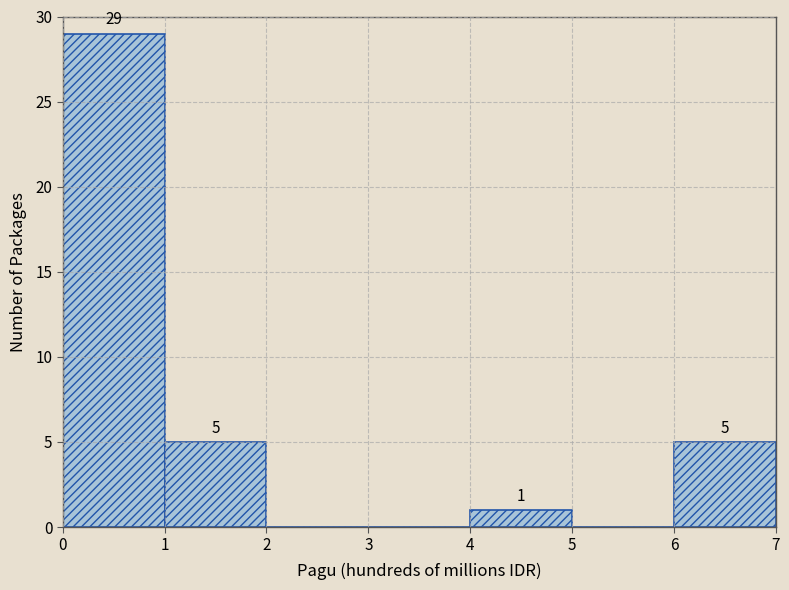

Which range on the x-axis has the tallest bar?

0 to 1